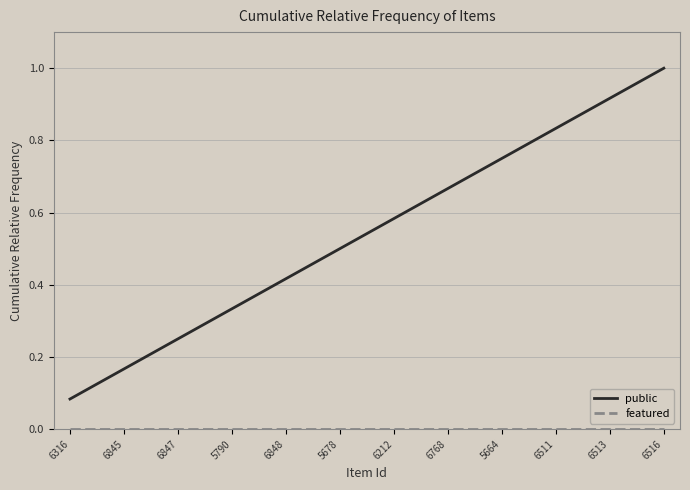

At which category does the chart reach its peak across all series?

6516